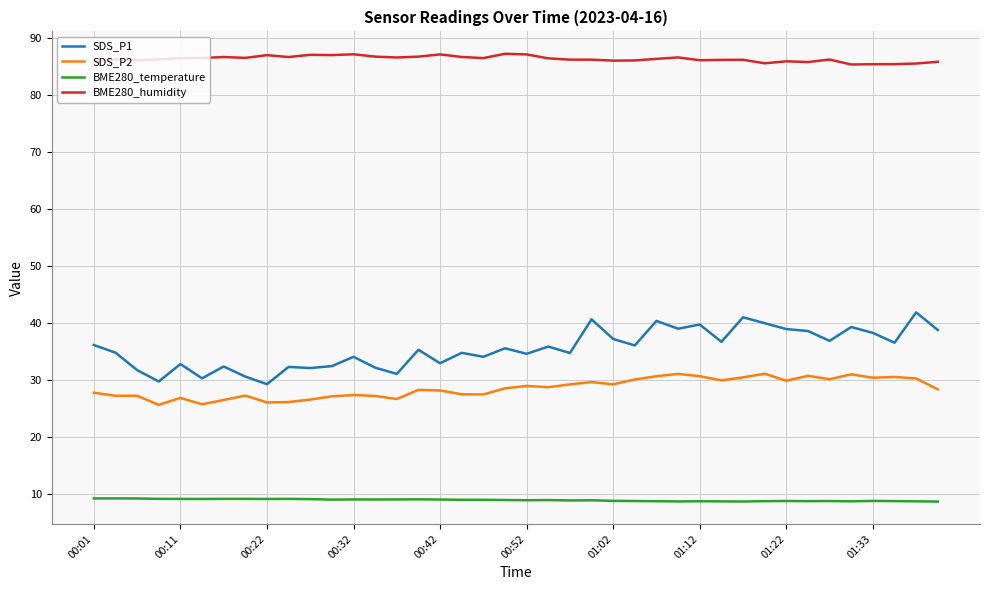

What is the difference between the maximum and minimum values in the SDS_P1 series?

12.6